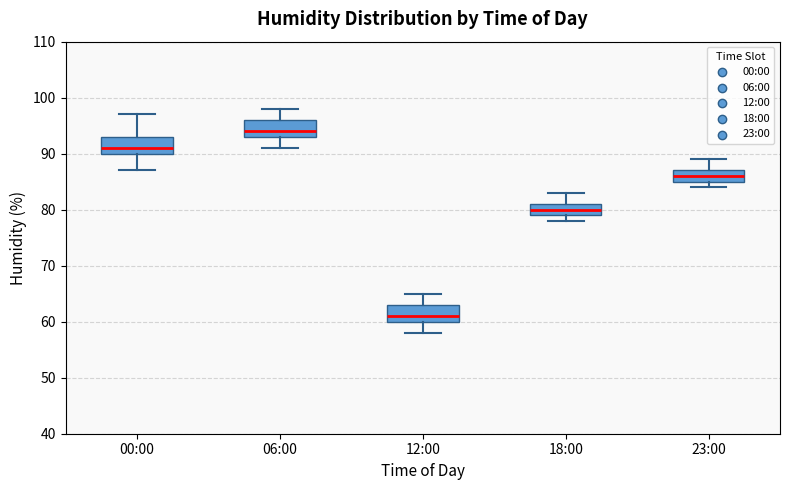

Reading left to right, transcribe this box plot: for each box, give where its median line is, the range the box spans, and where its two whiskers end, as read against the y-axis. The values are not printed on the chart, so give them approximately, as read against the axis.

00:00: median 91, box 90 to 93, whiskers 87 to 97
06:00: median 94, box 93 to 96, whiskers 91 to 98
12:00: median 61, box 60 to 63, whiskers 58 to 65
18:00: median 80, box 79 to 81, whiskers 78 to 83
23:00: median 86, box 85 to 87, whiskers 84 to 89